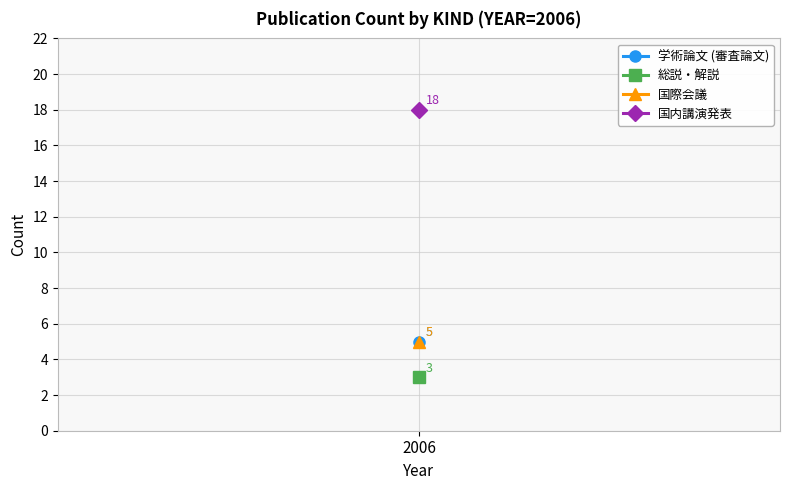

What are all the series names shown in the legend?

学術論文 (審査論文), 総説・解説, 国際会議, 国内講演発表